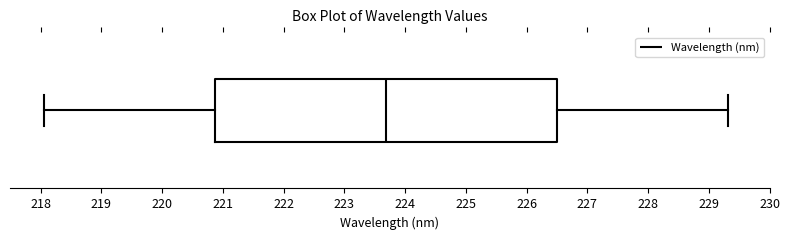

Read this box plot against the x-axis: the position of the median line, the range covered by the box, and the ends of both whiskers. The values are not printed on the chart, so give them approximately, as read against the axis.

median 223.7, box 220.9 to 226.5, whiskers 218.1 to 229.3